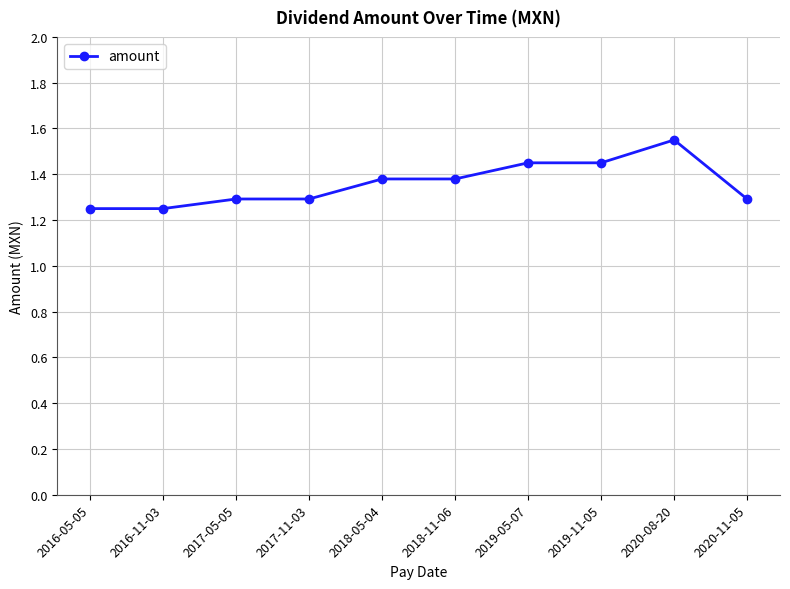

Is this an area chart (filled region under the line)?

No